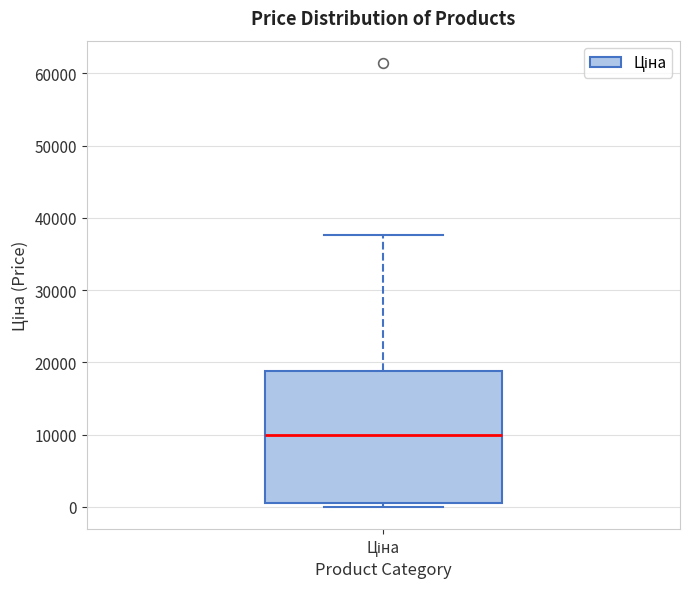

Read this box plot against the y-axis: the position of the median line, the range covered by the box, and the ends of both whiskers. The values are not printed on the chart, so give them approximately, as read against the axis.

median 10000, box 1000 to 19000, whiskers 0 to 38000